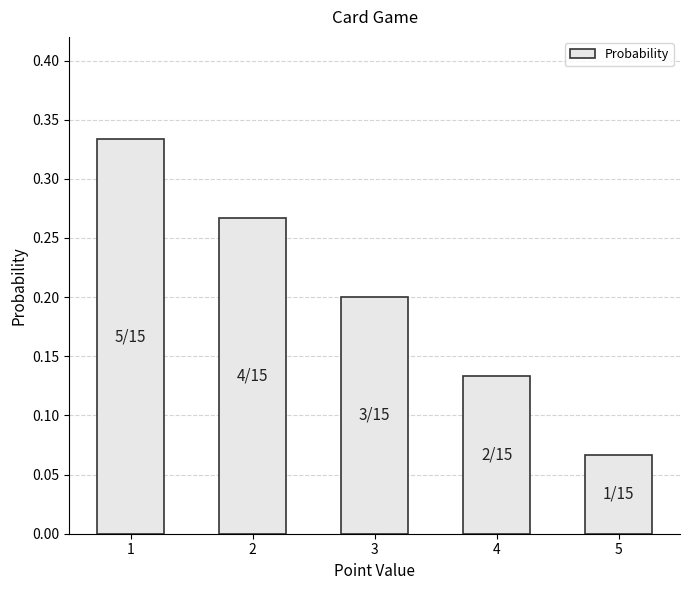

What is the value of the 3rd bar from the left?

0.2